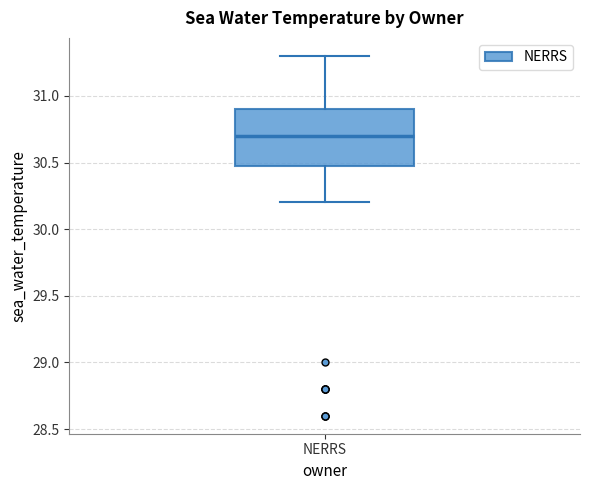

Transcribe this box plot: give where the median line is, the range the box spans, and where the two whiskers end, as read against the y-axis. The values are not printed on the chart, so give them approximately, as read against the axis.

median 30.7, box 30.5 to 30.9, whiskers 30.2 to 31.3